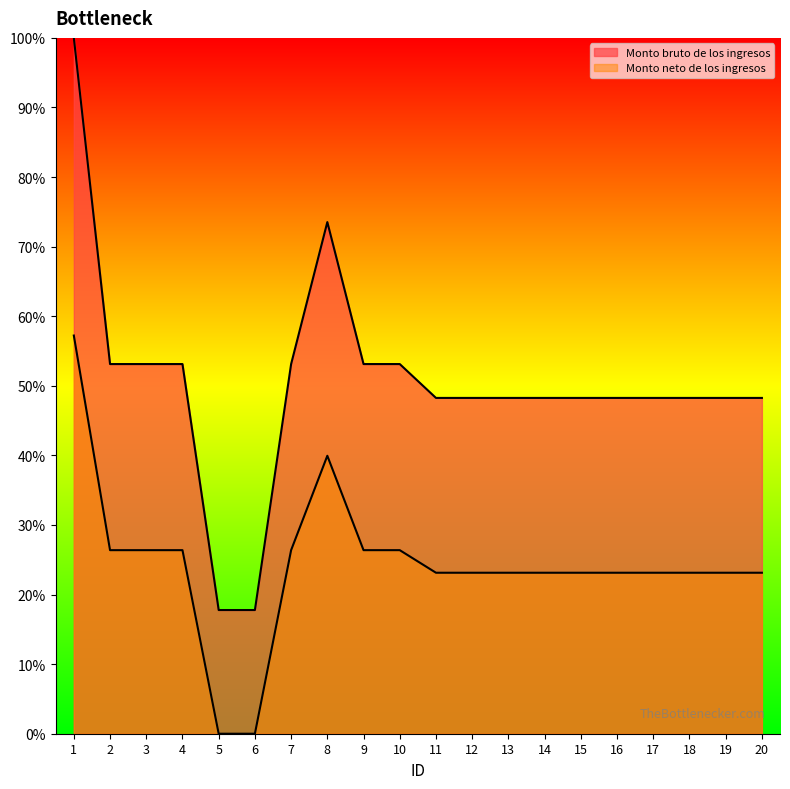

What is the sum of all Monto bruto de los ingresos values?

10.1